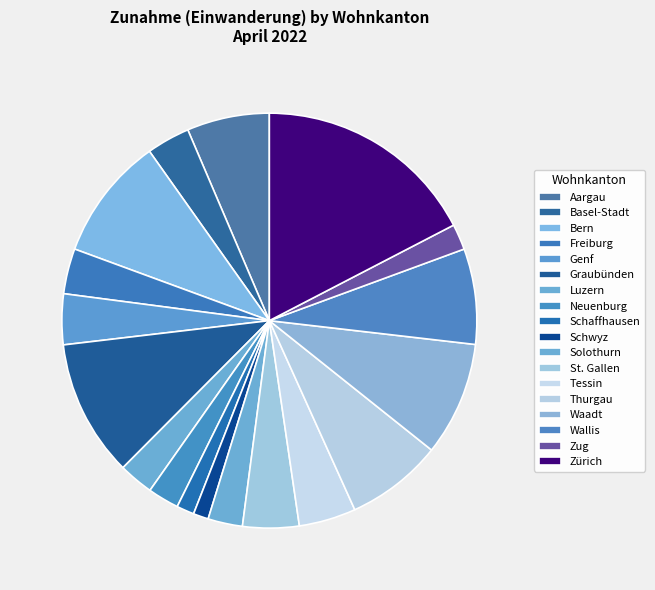

Rank the categories by value from lowest to highest.

Schwyz, Schaffhausen, Zug, Neuenburg, Solothurn, Luzern, Basel-Stadt, Freiburg, Genf, St. Gallen, Tessin, Aargau, Wallis, Thurgau, Waadt, Bern, Graubünden, Zürich